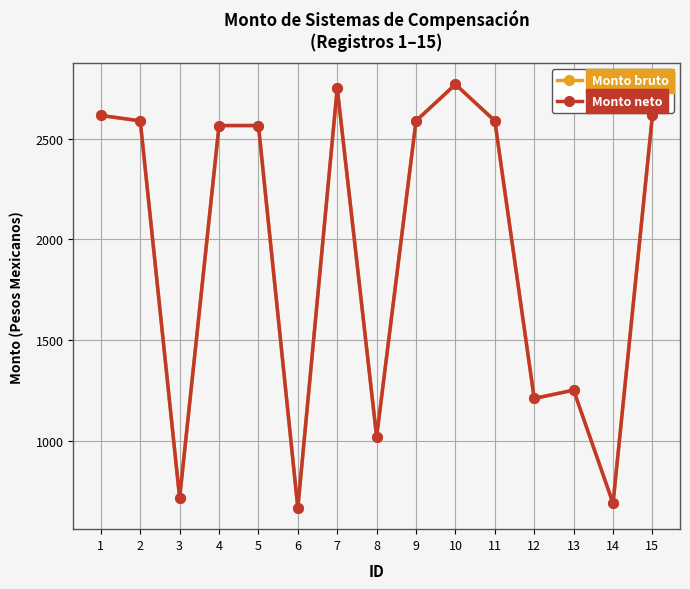

Does the chart have visible grid lines?

Yes